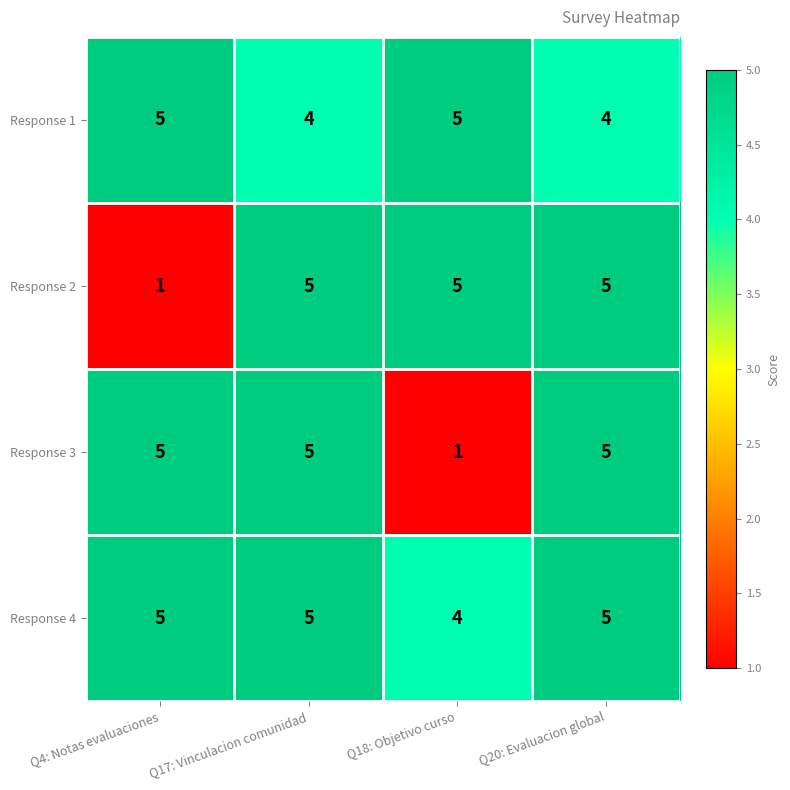

The value of Response 3 at Q20: Evaluacion global is 9. True or false?

False